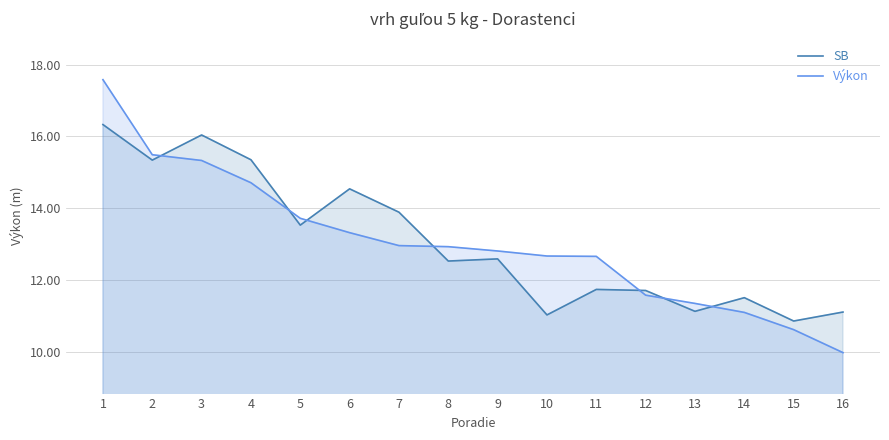

Does the chart have visible grid lines?

Yes